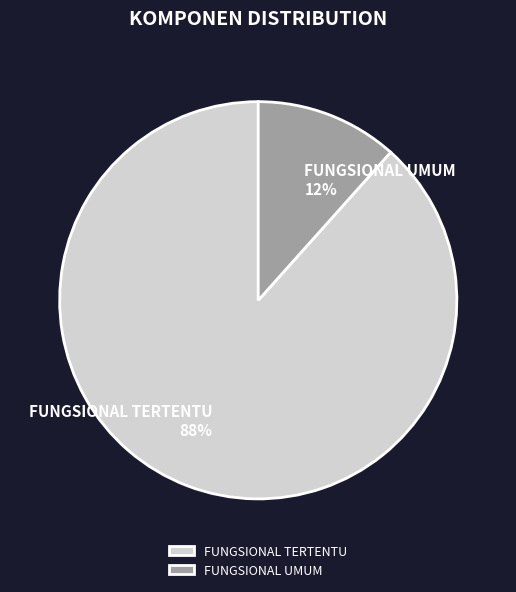

Between FUNGSIONAL UMUM and FUNGSIONAL TERTENTU, which is larger?

FUNGSIONAL TERTENTU